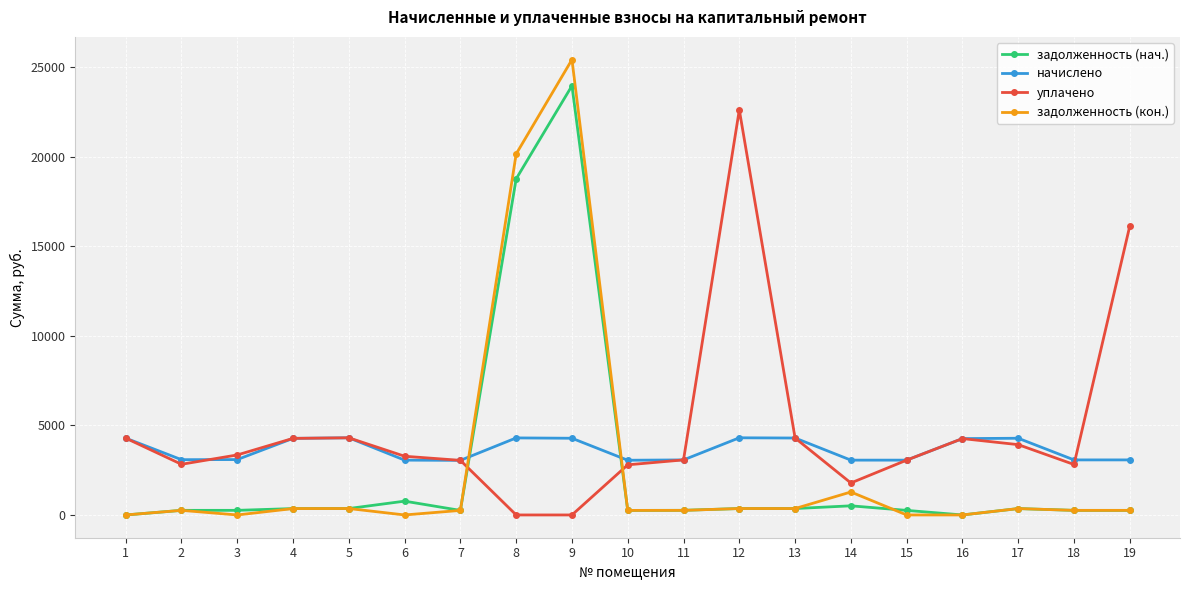

Which series changed the most between 14 and 16?

уплачено